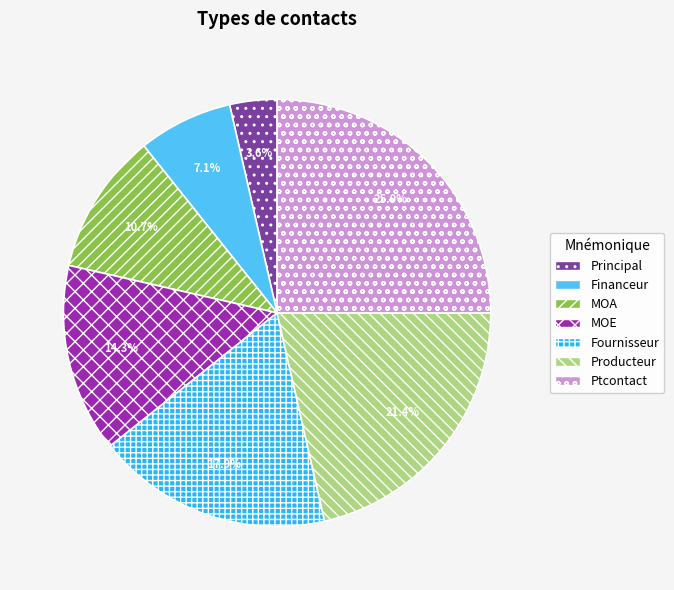

To the nearest percent, what is the difference between the largest and smallest slice percentages?

21%